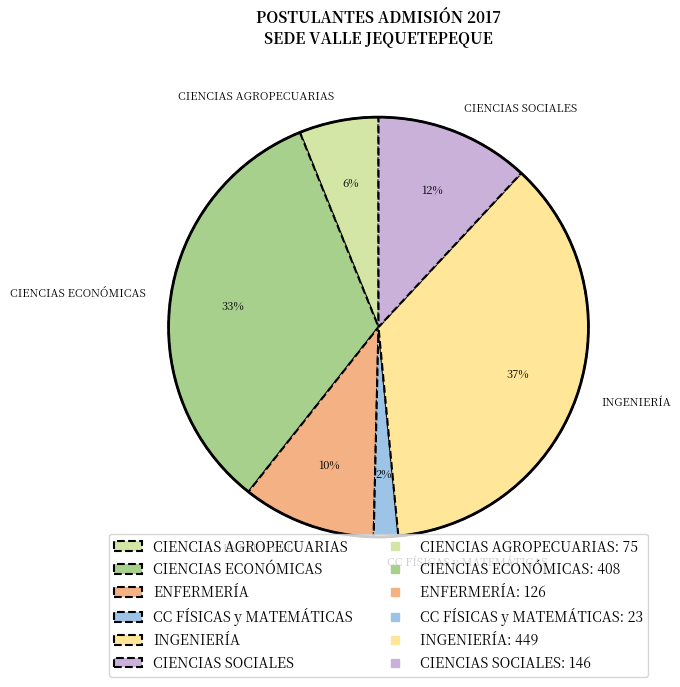

What percentage is the CIENCIAS SOCIALES slice, to the nearest percent?

12%